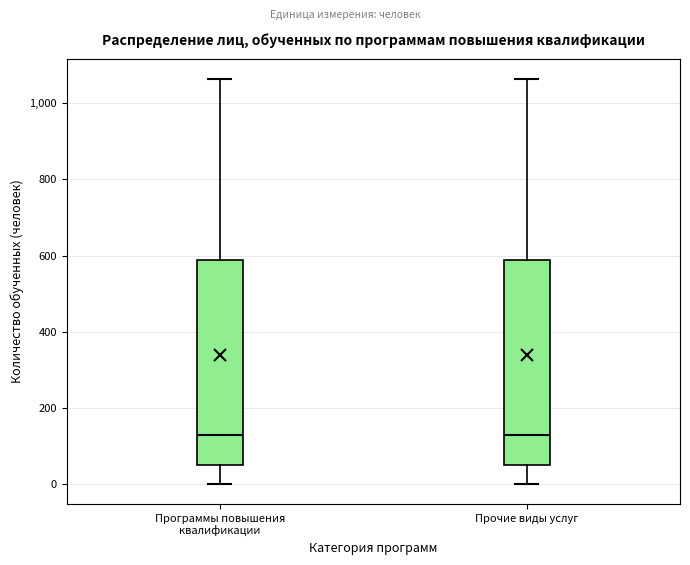

Reading left to right, transcribe this box plot: for each box, give where its median line is, the range the box spans, and where its two whiskers end, as read against the y-axis. The values are not printed on the chart, so give them approximately, as read against the axis.

Программы повышения квалификации: median 140, box 60 to 580, whiskers 0 to 1060
Прочие виды услуг: median 140, box 60 to 580, whiskers 0 to 1060